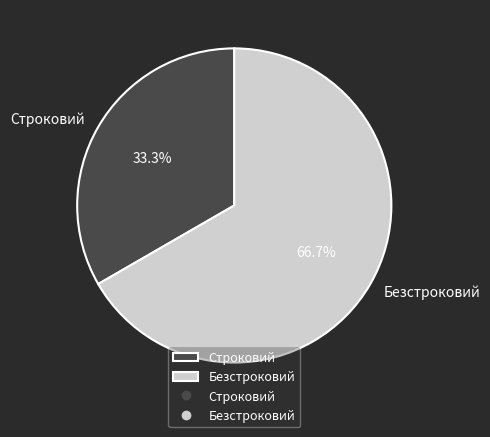

Which has a higher value, Безстроковий or Строковий?

Безстроковий